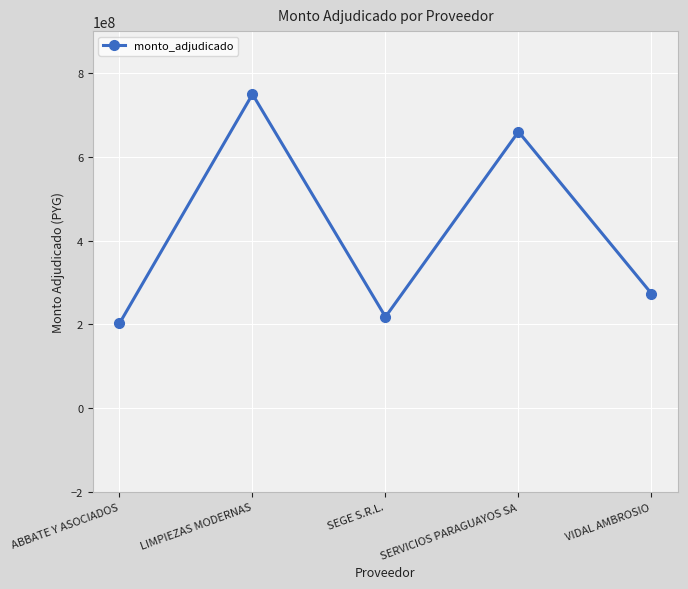

Between SERVICIOS PARAGUAYOS SA and ABBATE Y ASOCIADOS, which is larger?

SERVICIOS PARAGUAYOS SA